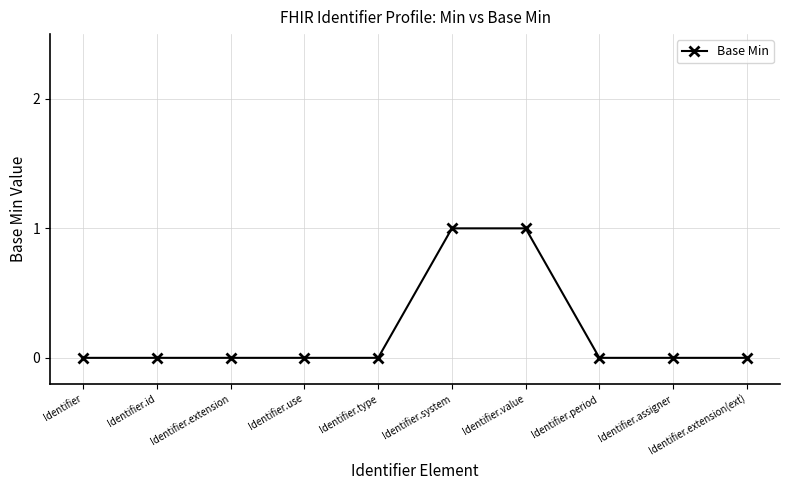

How many values are between 0 and 1?

10